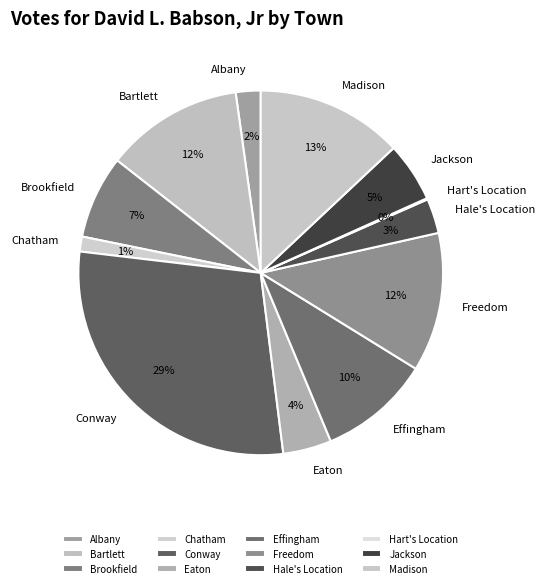

Is the sum of Freedom and Hale's Location greater than half?

No